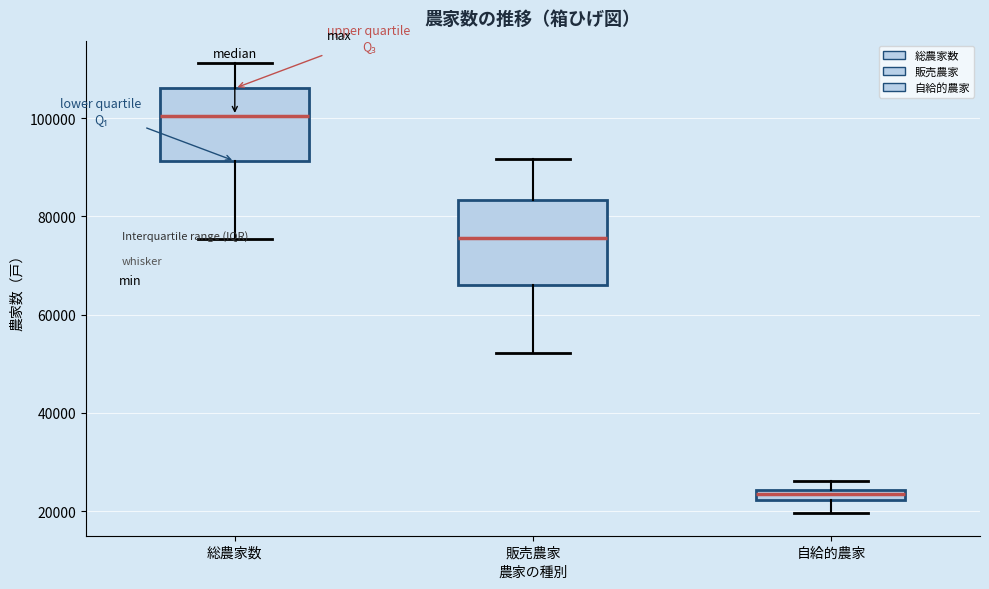

Which box has the lowest median line?

自給的農家